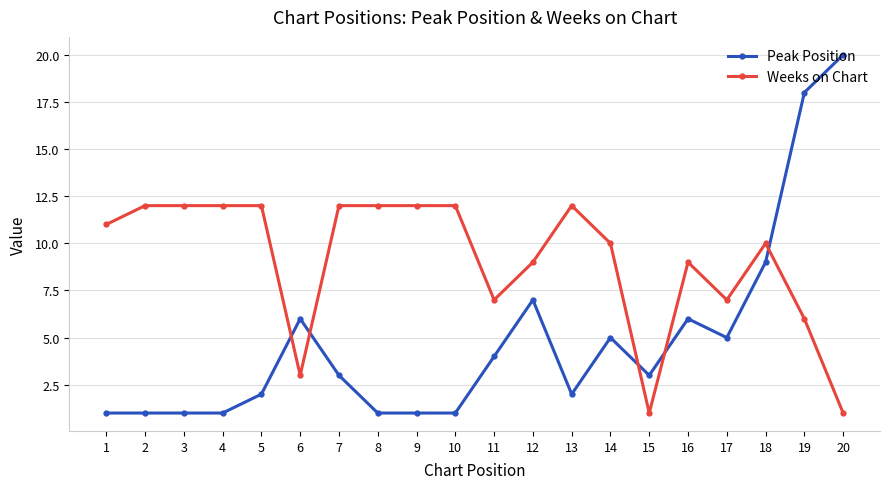

What is the difference between the maximum and minimum values in the Peak Position series?

19